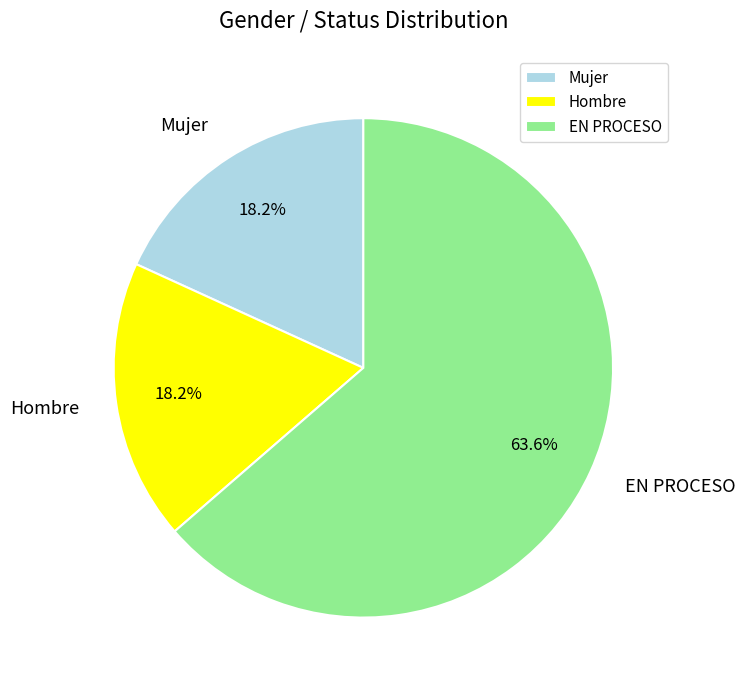

Which category has the biggest portion of the pie?

EN PROCESO